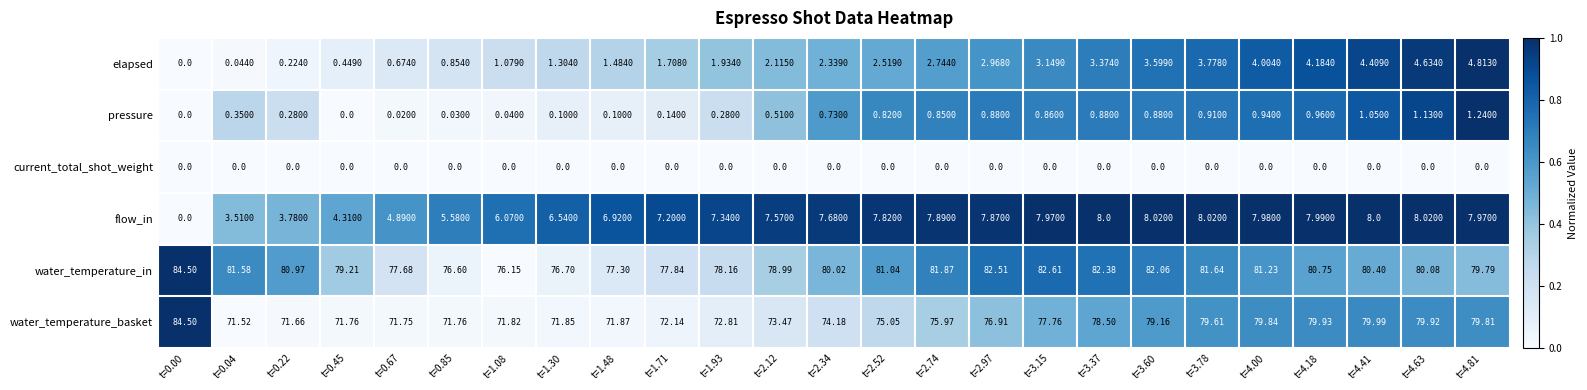

Which series has the largest range (max minus min)?

water_temperature_basket